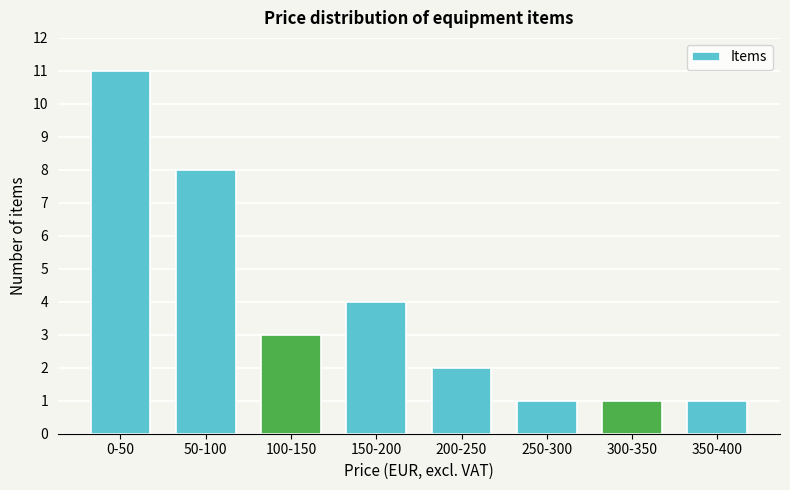

Reading left to right, transcribe all the data shown in this chart.

0-50=11	50-100=8	100-150=3	150-200=4	200-250=2	250-300=1	300-350=1	350-400=1